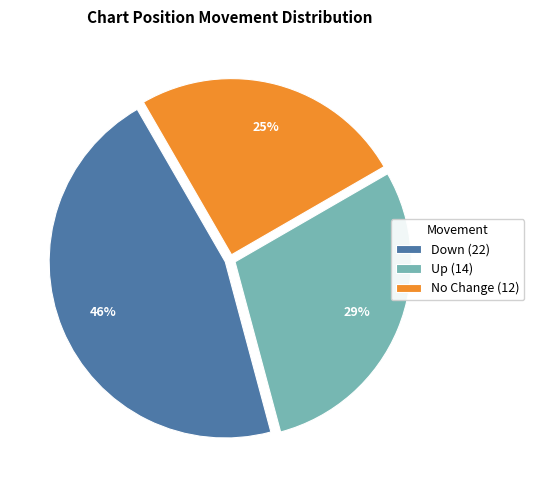

How many slices are in this pie chart?

3